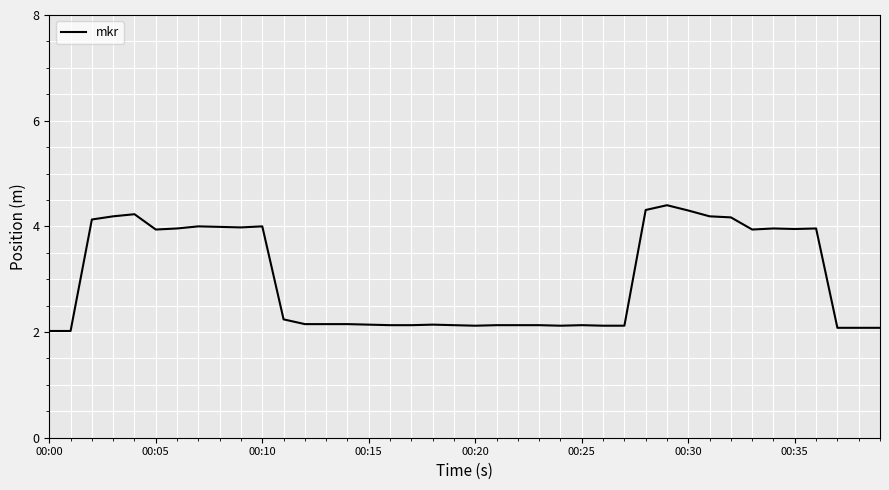

What is the difference between the maximum and minimum values?

2.4